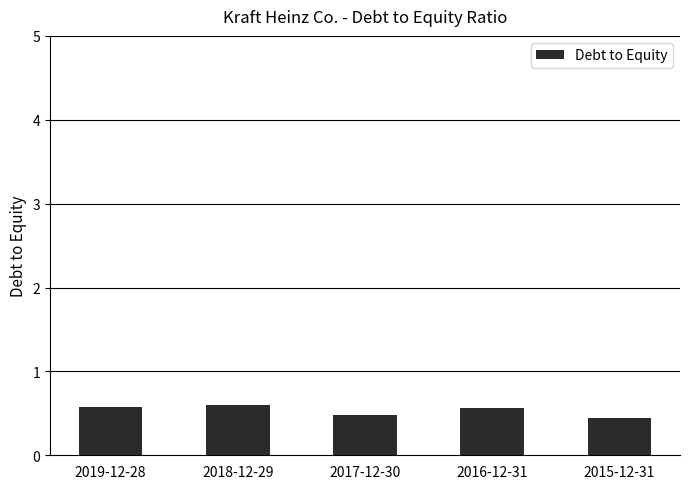

What is the value of the 5th bar from the left?

0.4